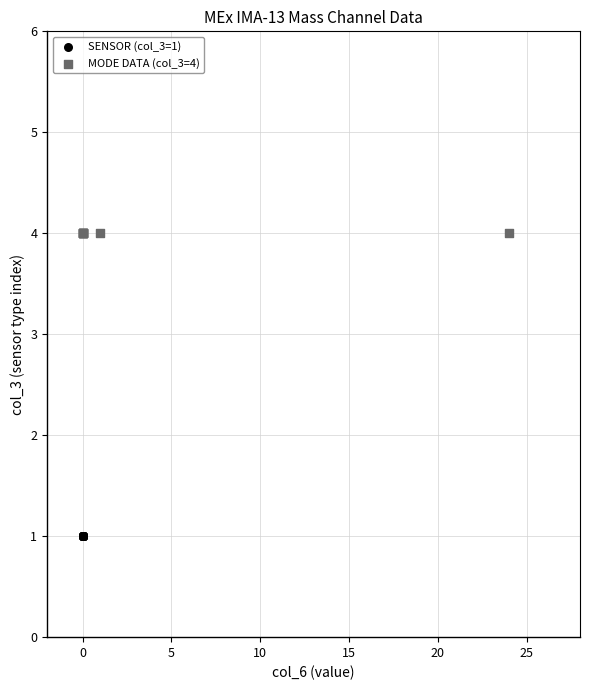

Which series reaches the minimum Y coordinate?

SENSOR (col_3=1)